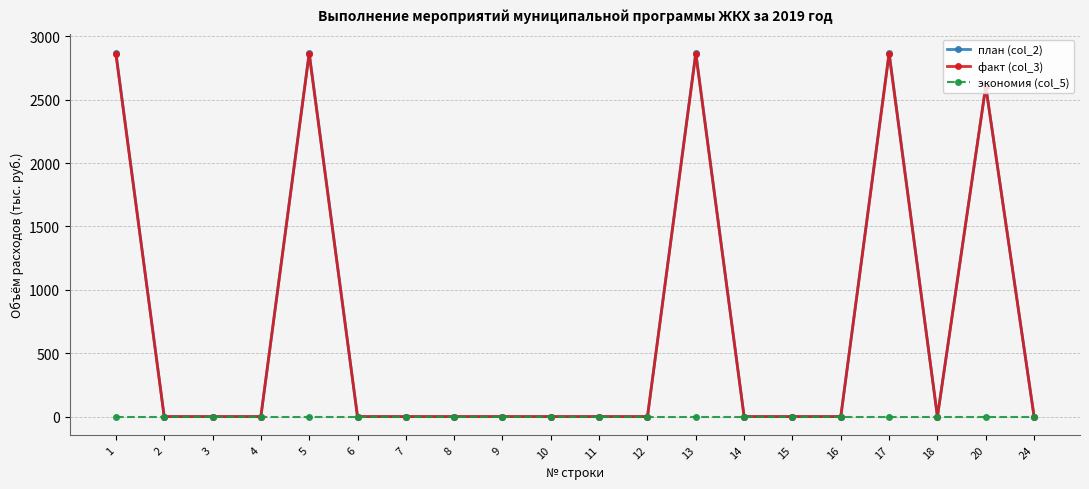

What is the value of the план (col_2) point at the 1st from the left?

2871.6